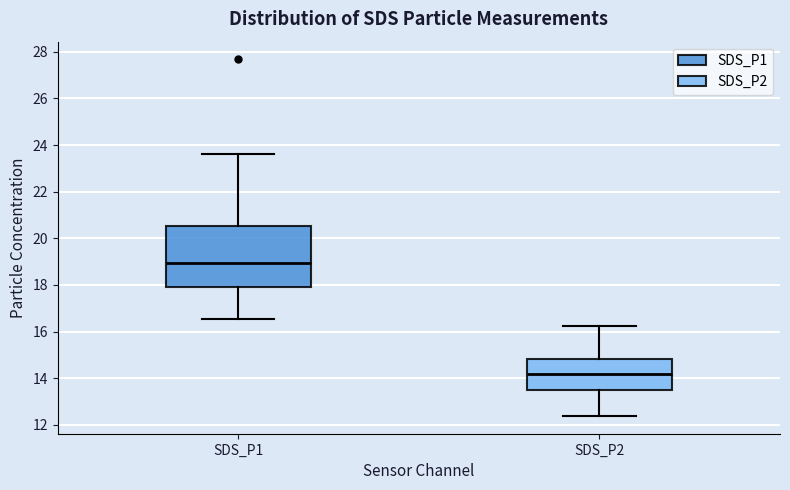

Which box is the tallest, from its lower edge to its upper edge?

SDS_P1